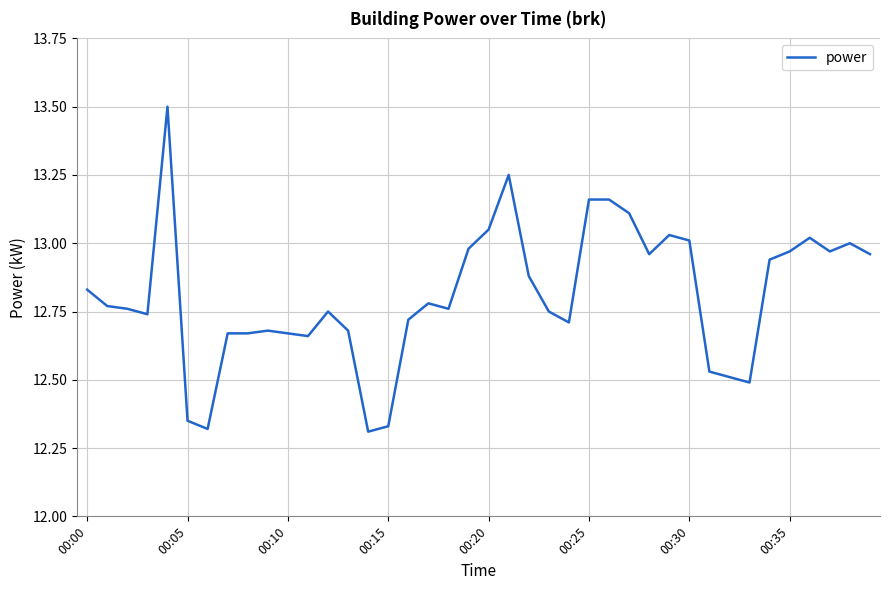

What is the greatest value displayed?

13.5